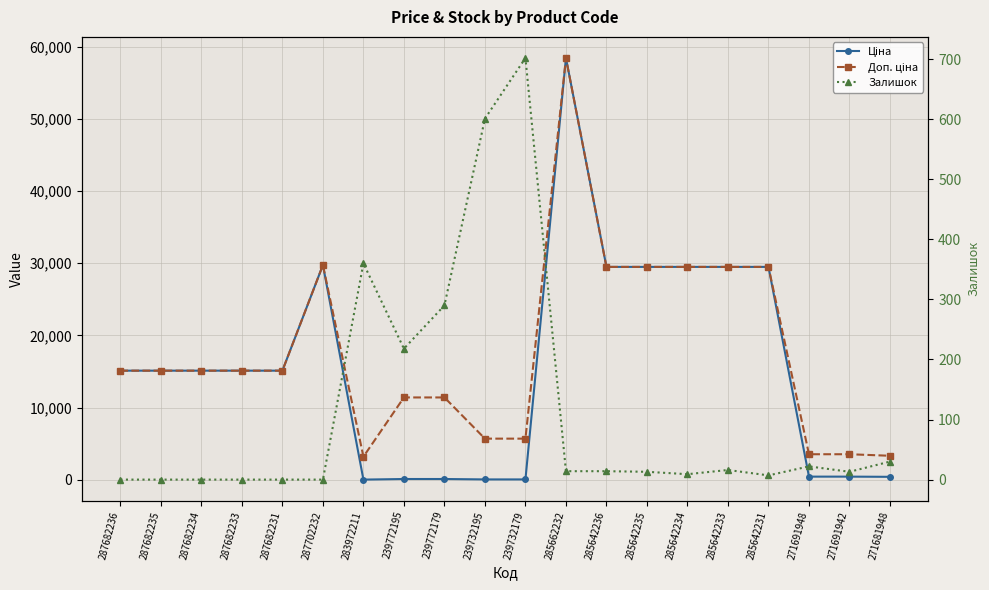

Which series ends up on top after the final intersection of Залишок and Ціна?

Ціна